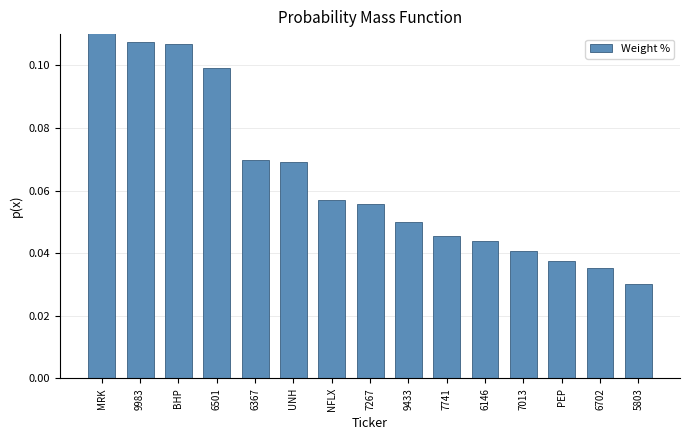

Count the number of categories in the chart.

15